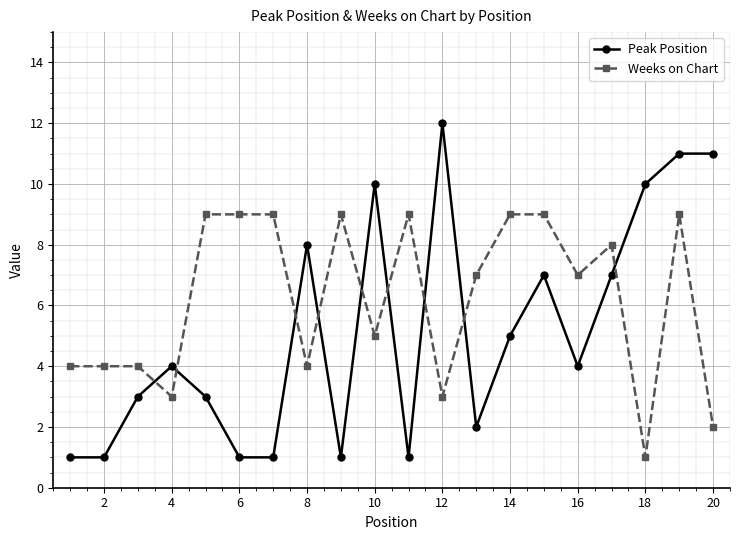

What is the average value of the Weeks on Chart series?

6